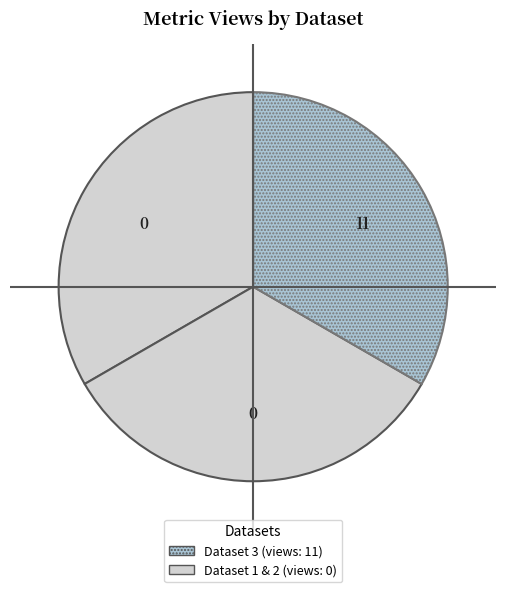

How many slices are in this pie chart?

3